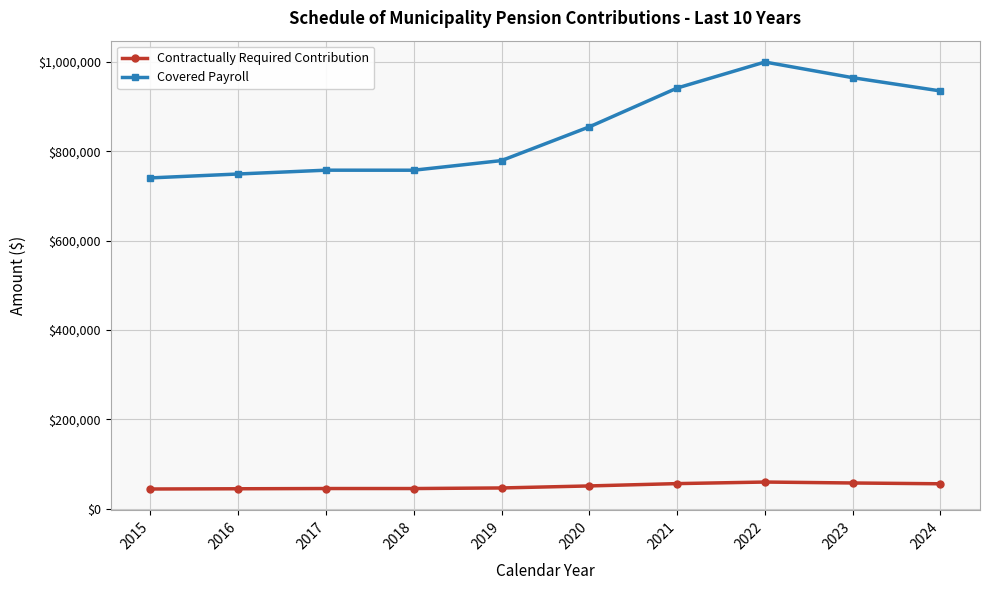

True or false: Covered Payroll has more than 2 interior local peaks.

False